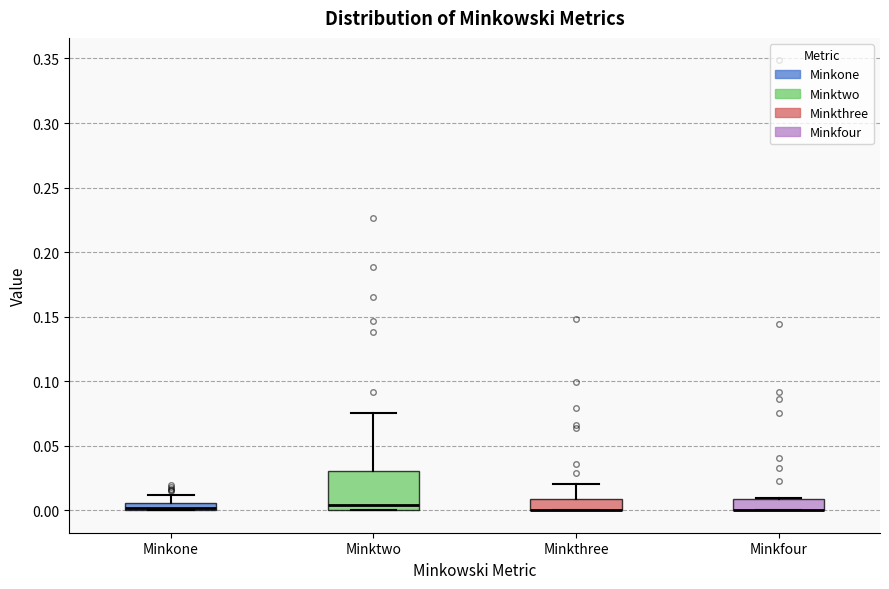

Where is the lower edge of the box for Minkone on the y-axis? The values are not printed on the chart, so give them approximately, as read against the axis.

0.000